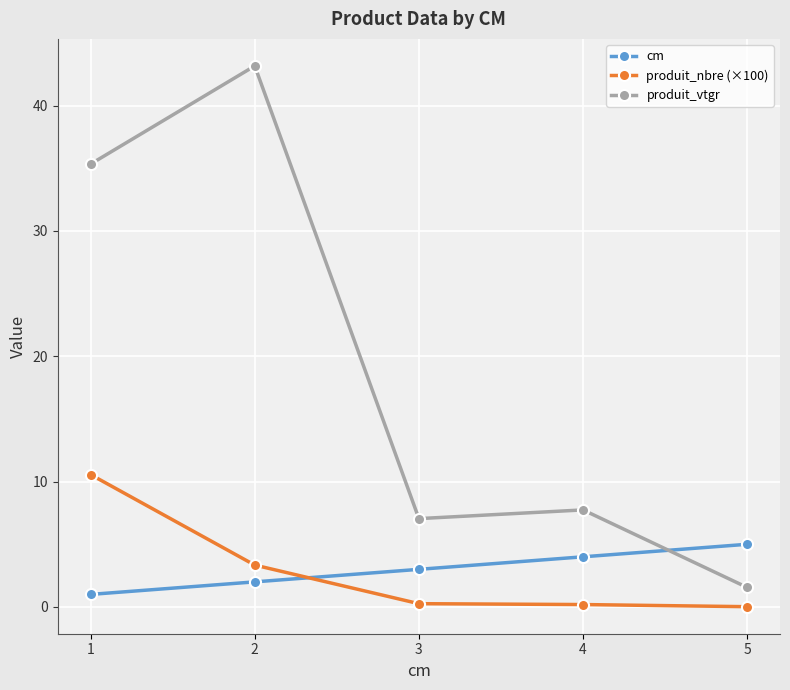

How many data points does each series have?

5